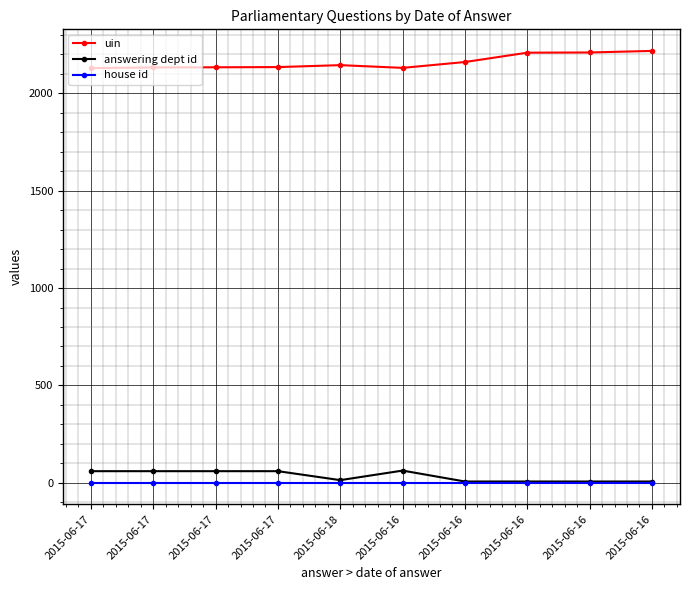

True or false: answering dept id and house id intersect in this chart.

False